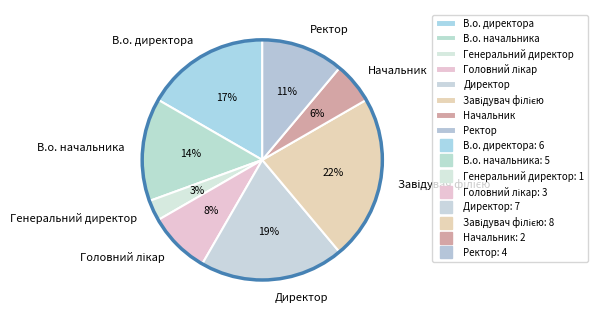

The Ректор slice represents 11% of the pie. True or false?

True